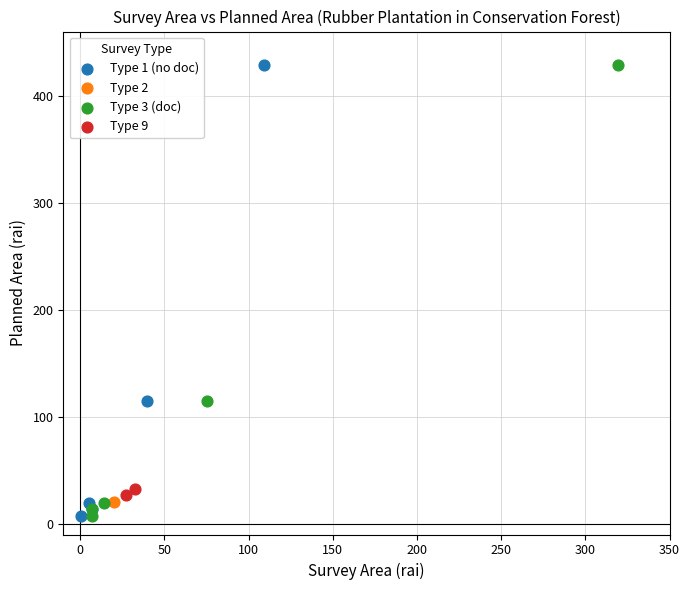

What are all the series names shown in the legend?

Type 1 (no doc), Type 2, Type 3 (doc), Type 9